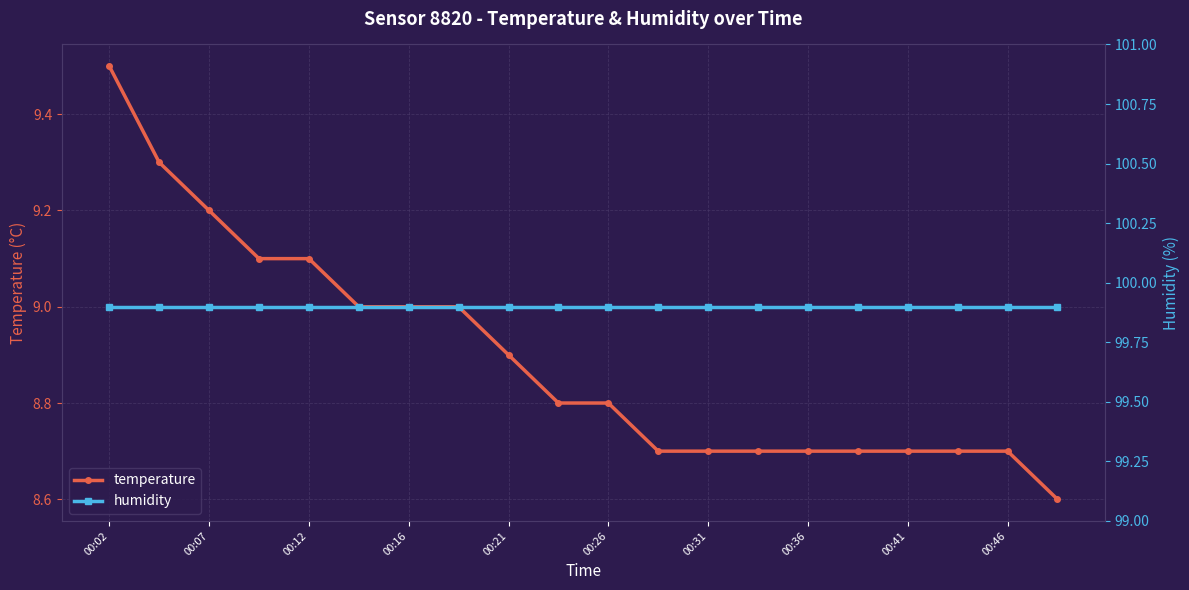

List the series in order of their overall mean, lowest first.

temperature, humidity